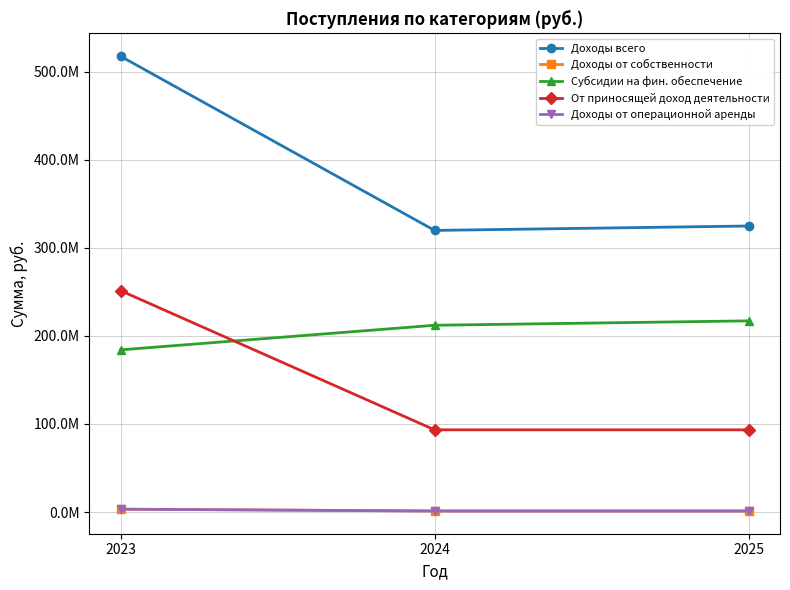

Does the chart have visible grid lines?

Yes